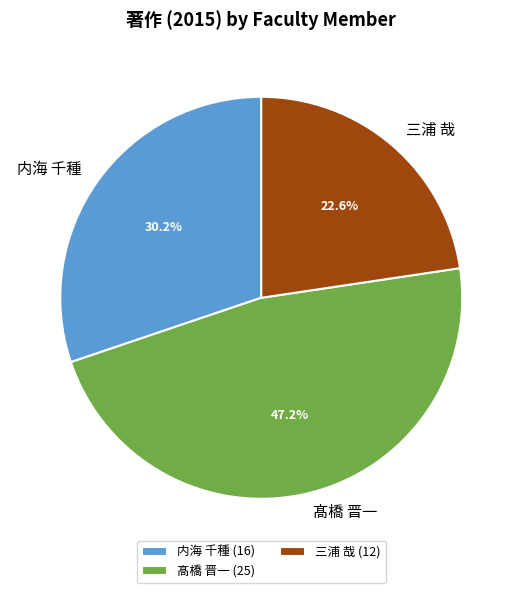

What is the total percentage of 三浦 哉 and 内海 千種?

52.8%